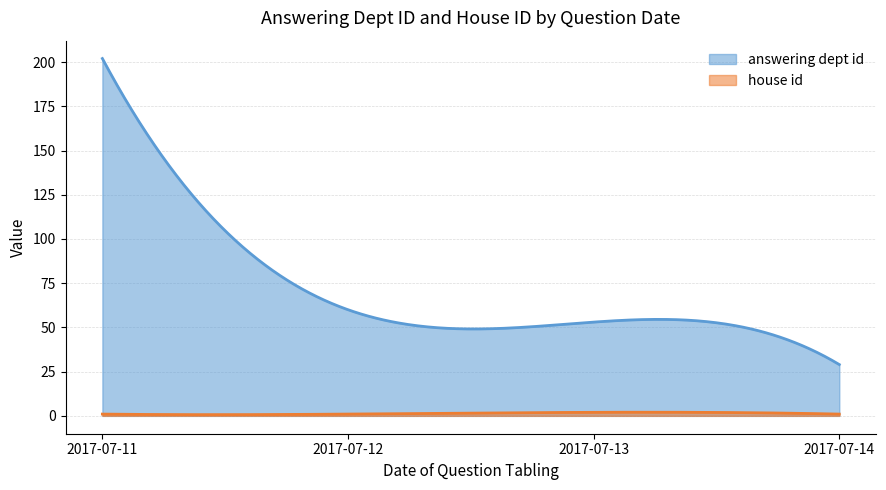

True or false: answering dept id and house id cross at least once.

False